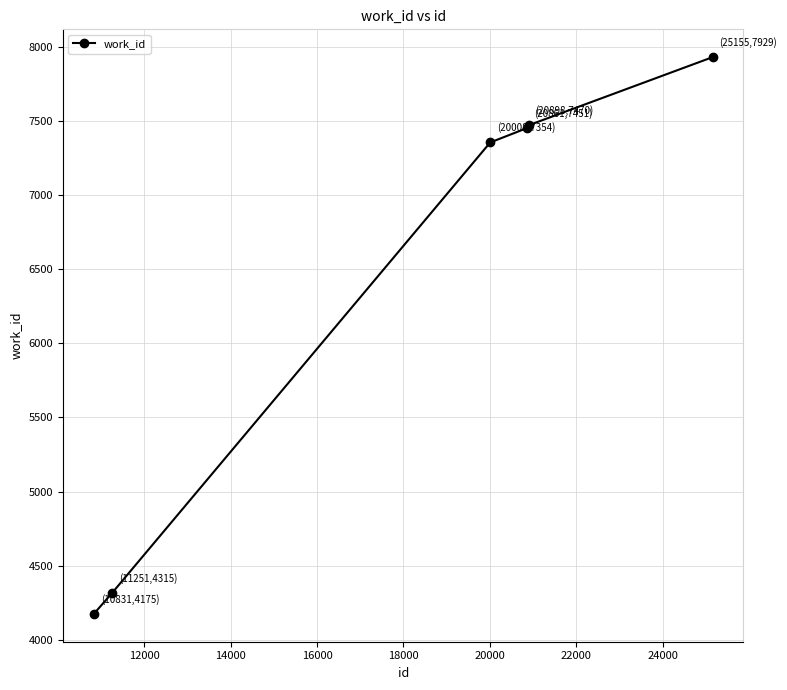

What is the smallest value displayed?

4175